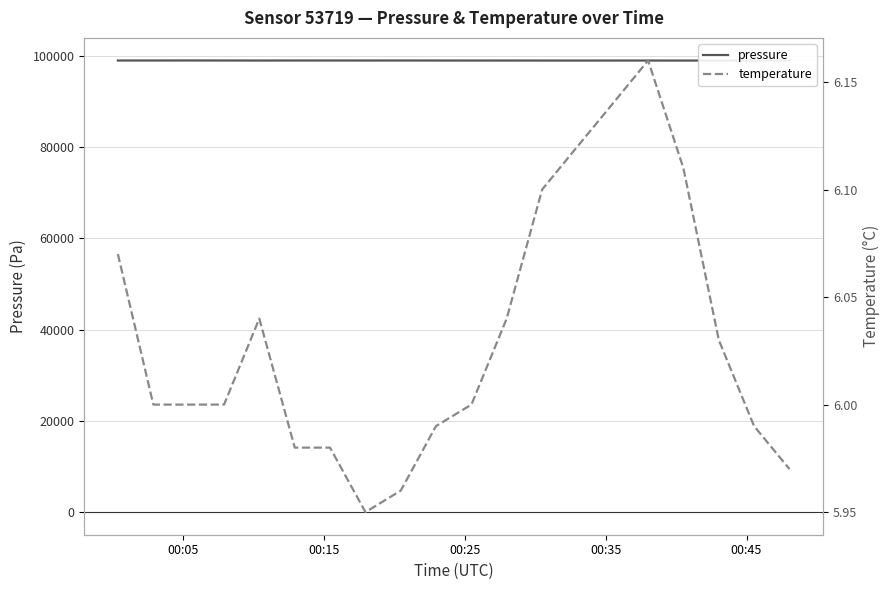

What value does the pressure series have at 00:05?

99023.3